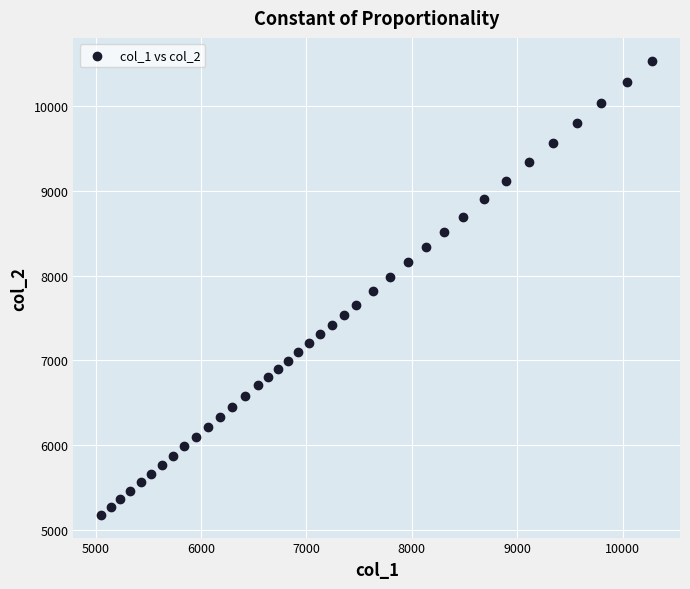

What is the range of X values (max minus min)?

5233.4